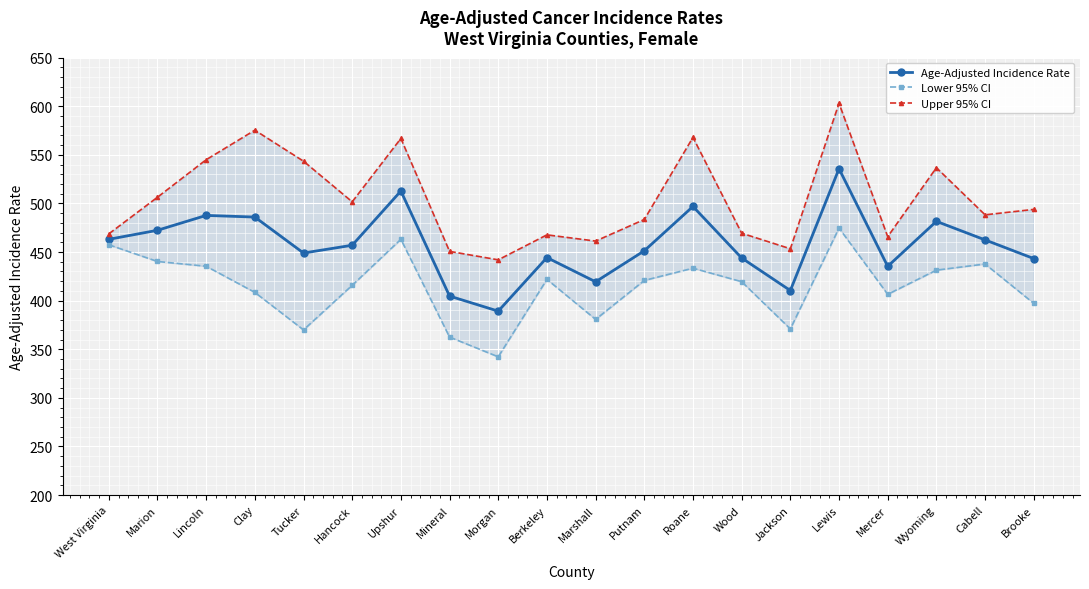

Reading left to right, list all the values displayed in this chart.

Age-Adjusted Incidence Rate: West Virginia=463.1	Marion=472.4	Lincoln=487.7	Clay=486.0	Tucker=449.0	Hancock=457.0	Upshur=512.8	Mineral=404.7	Morgan=389.2	Berkeley=444.3	Marshall=419.4	Putnam=451.3	Roane=496.9	Wood=443.9	Jackson=410.4	Lewis=535.7	Mercer=435.3	Wyoming=481.6	Cabell=462.5	Brooke=443.3
Lower 95% CI: West Virginia=457.5	Marion=440.3	Lincoln=435.4	Clay=408.5	Tucker=369.9	Hancock=415.8	Upshur=463.1	Mineral=362.5	Morgan=342.2	Berkeley=421.9	Marshall=380.7	Putnam=420.8	Roane=433.4	Wood=419.5	Jackson=370.9	Lewis=474.7	Mercer=406.5	Wyoming=431.4	Cabell=437.7	Brooke=397.2
Upper 95% CI: West Virginia=468.7	Marion=506.4	Lincoln=545.0	Clay=575.4	Tucker=543.5	Hancock=501.7	Upshur=566.9	Mineral=450.7	Morgan=442.0	Berkeley=467.7	Marshall=461.3	Putnam=483.5	Roane=568.0	Wood=469.4	Jackson=453.4	Lewis=603.1	Mercer=465.8	Wyoming=536.8	Cabell=488.3	Brooke=493.9